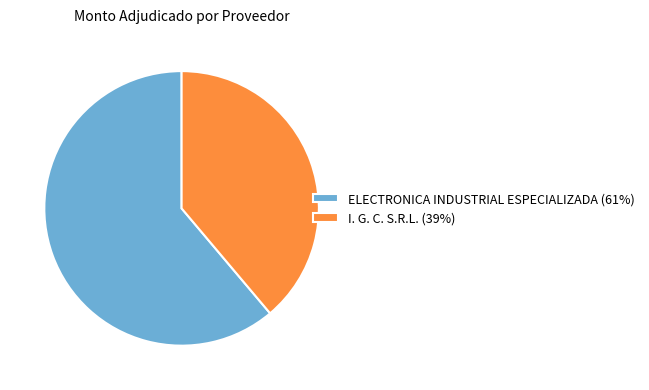

True or false: I. G. C. S.R.L. (39%) accounts for 49% of the total.

False